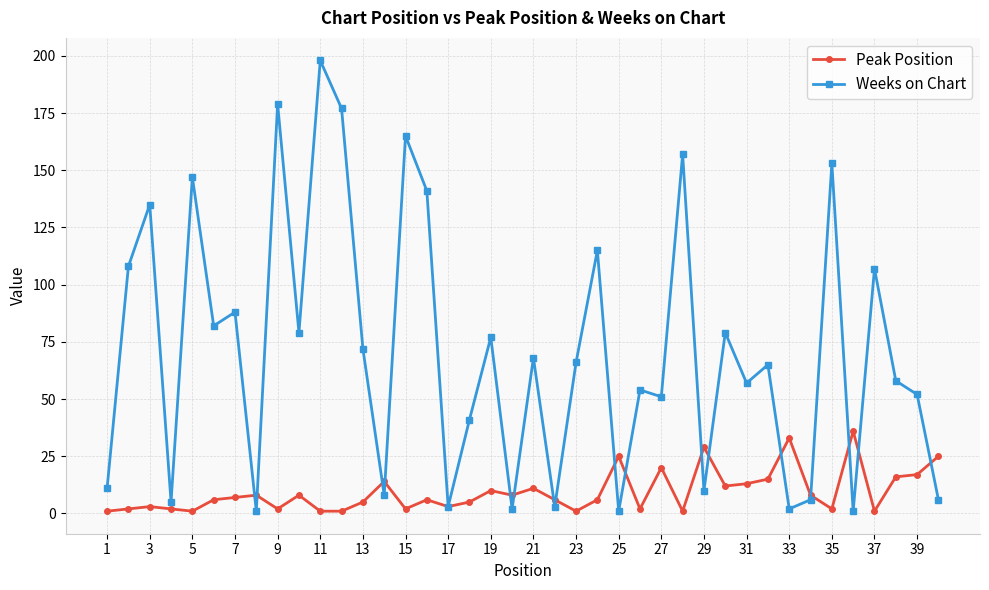

What is the maximum value shown in the chart?

198